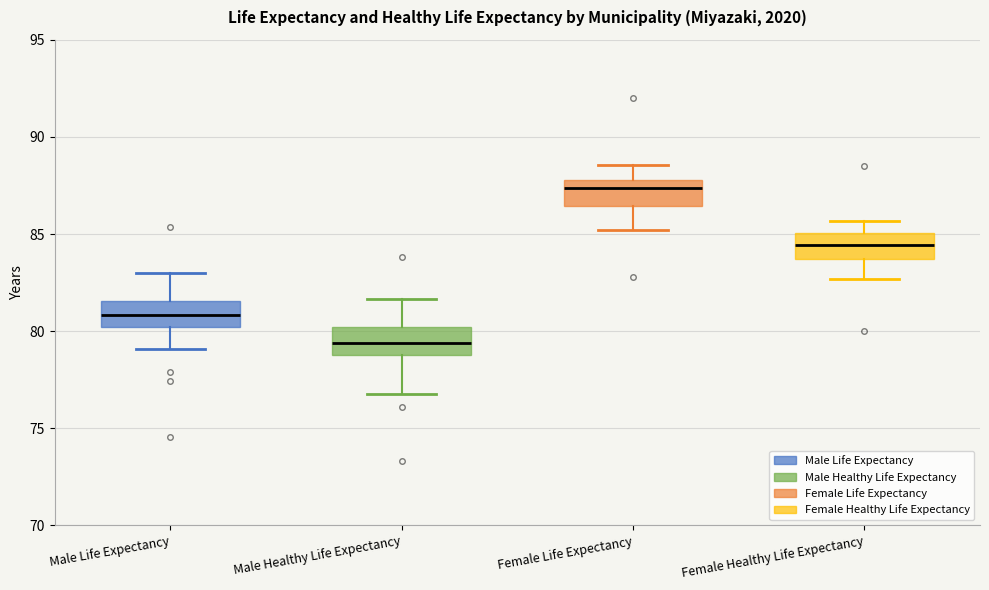

Which box's median line is the highest?

Female Life Expectancy